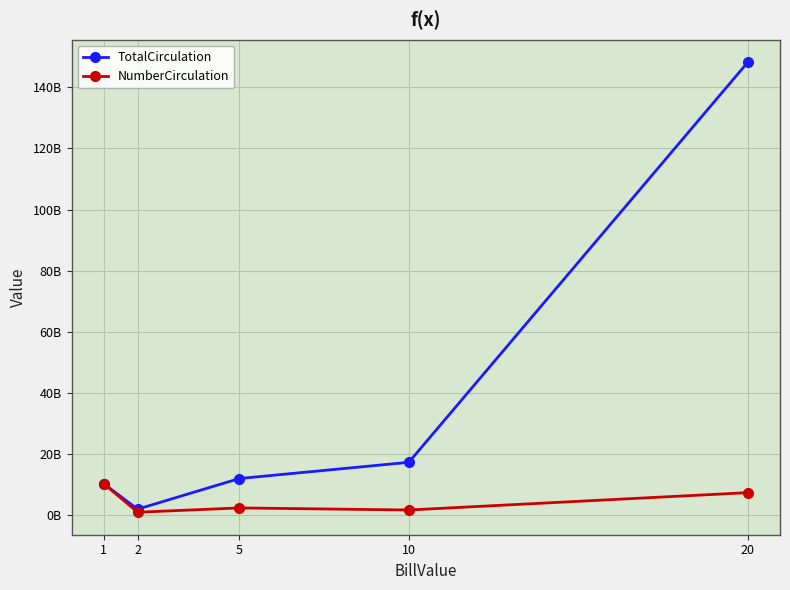

Between 5 and 10, which series saw the biggest shift?

TotalCirculation